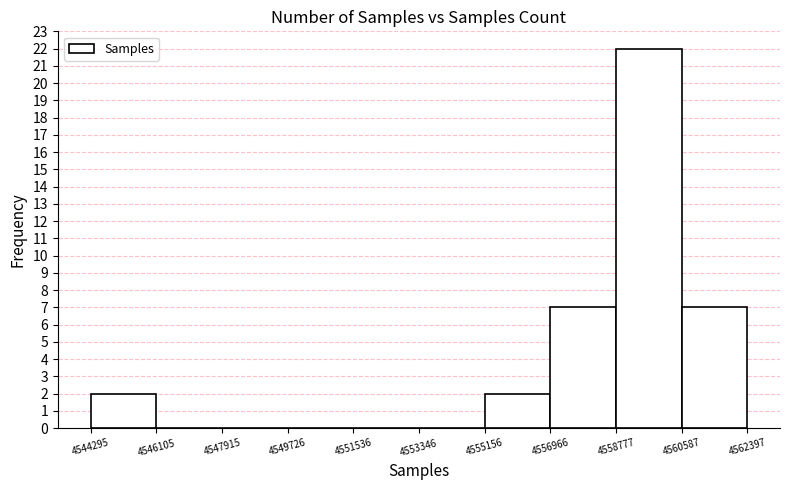

What is the height of the bar covering 4558777 to 4560587 on the x-axis? The values are not printed on the chart, so give them approximately, as read against the axis.

22